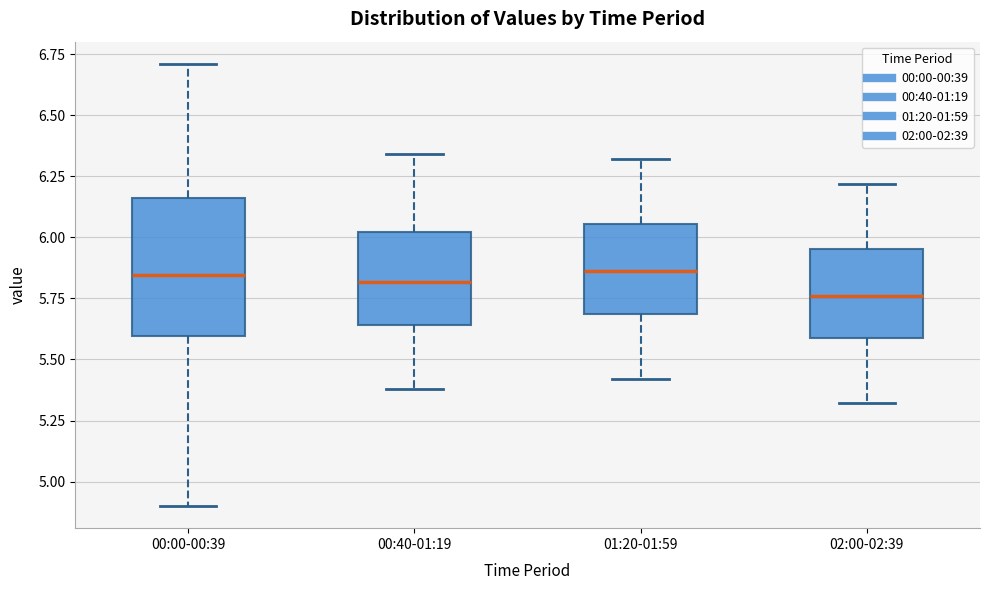

Comparing the boxes themselves (not the whiskers), which one is the tallest?

00:00-00:39